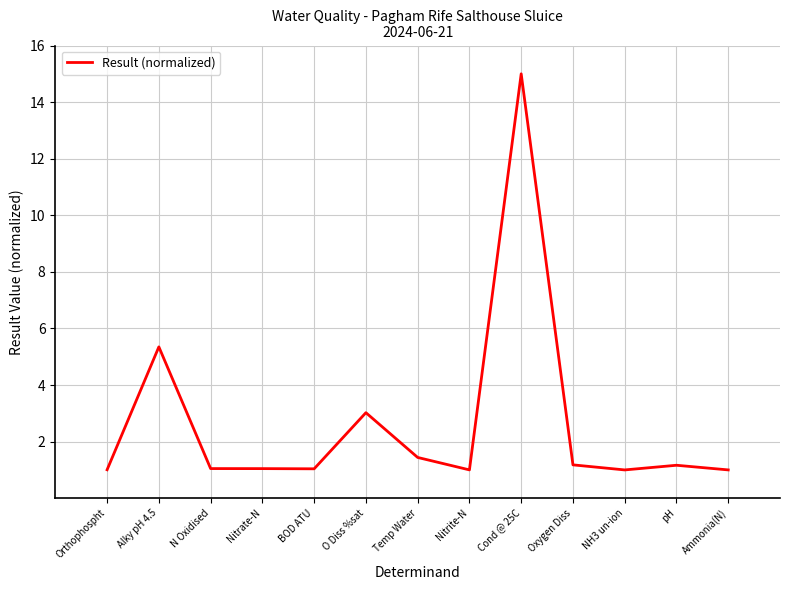

What position from the right is N Oxidised?

11